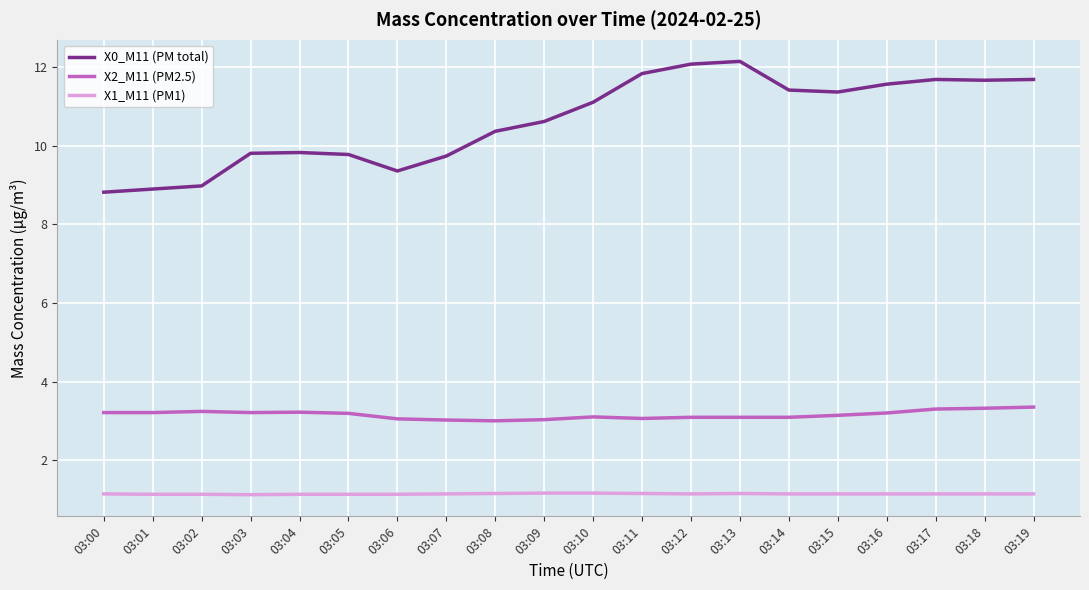

At 03:01, list the series in order from largest to smallest.

X0_M11 (PM total), X2_M11 (PM2.5), X1_M11 (PM1)